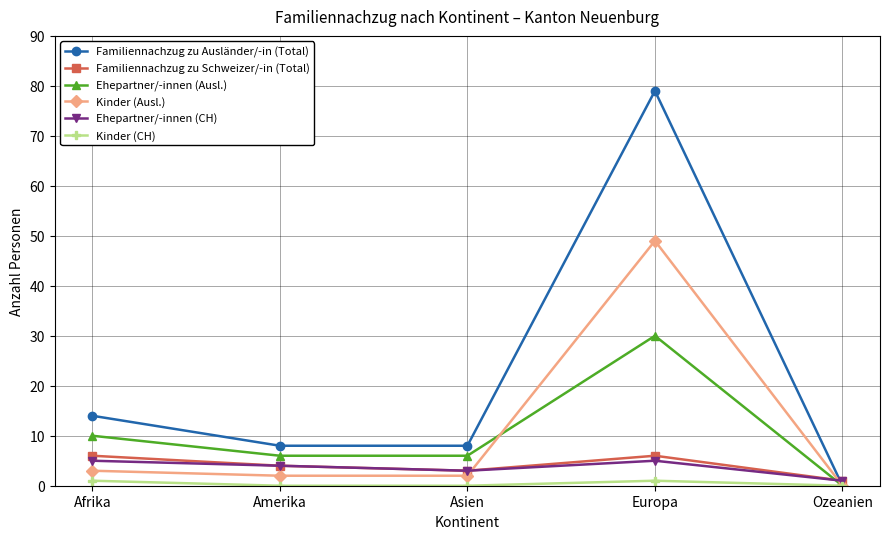

Reading left to right, transcribe all the data shown in this chart.

Familiennachzug zu Ausländer/-in (Total): Afrika=14	Amerika=8	Asien=8	Europa=79	Ozeanien=0
Familiennachzug zu Schweizer/-in (Total): Afrika=6	Amerika=4	Asien=3	Europa=6	Ozeanien=1
Ehepartner/-innen (Ausl.): Afrika=10	Amerika=6	Asien=6	Europa=30	Ozeanien=0
Kinder (Ausl.): Afrika=3	Amerika=2	Asien=2	Europa=49	Ozeanien=0
Ehepartner/-innen (CH): Afrika=5	Amerika=4	Asien=3	Europa=5	Ozeanien=1
Kinder (CH): Afrika=1	Amerika=0	Asien=0	Europa=1	Ozeanien=0